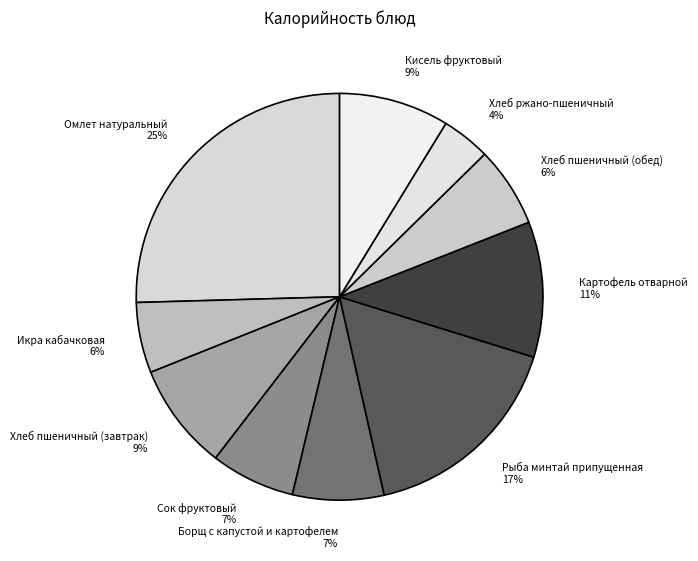

Does any single category account for the majority?

No